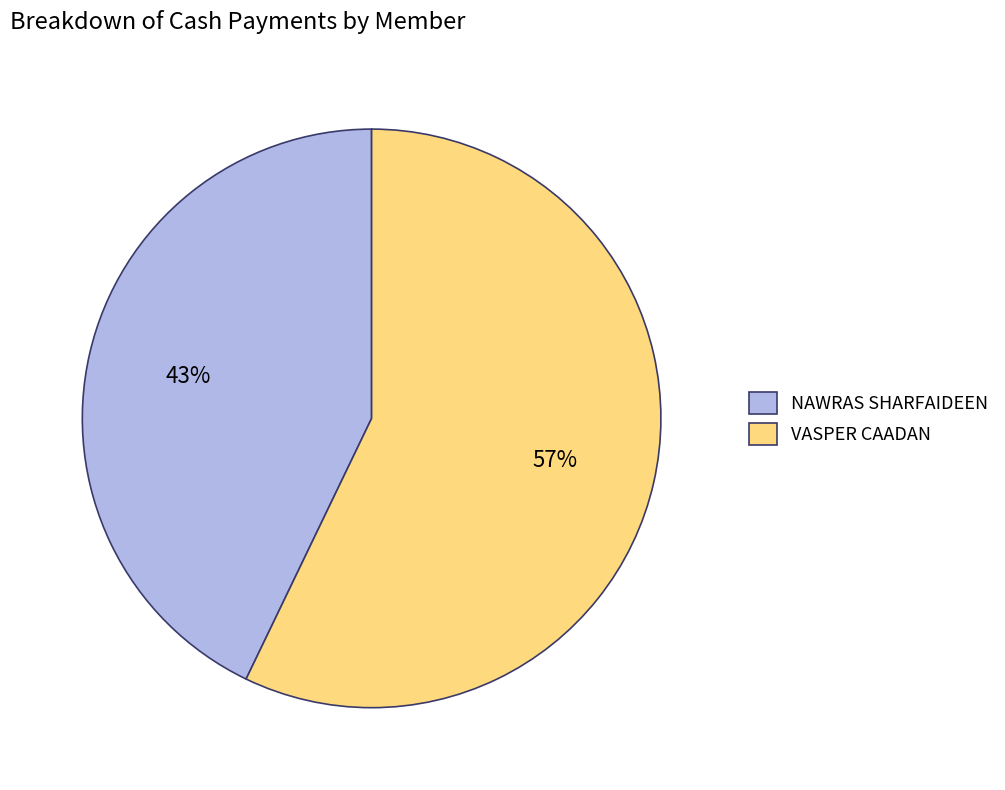

How many slices are in this pie chart?

2